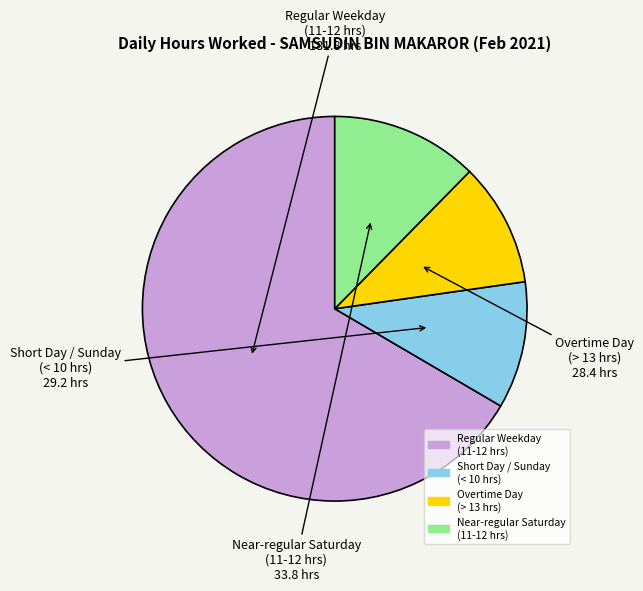

Is there a majority slice in this chart?

Yes